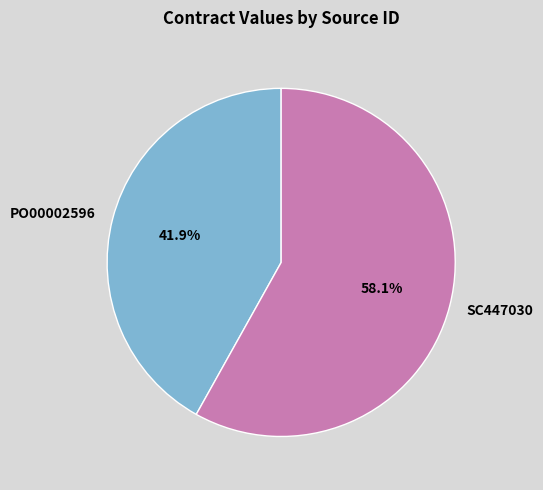

Combined, do SC447030 and PO00002596 account for over 50%?

Yes